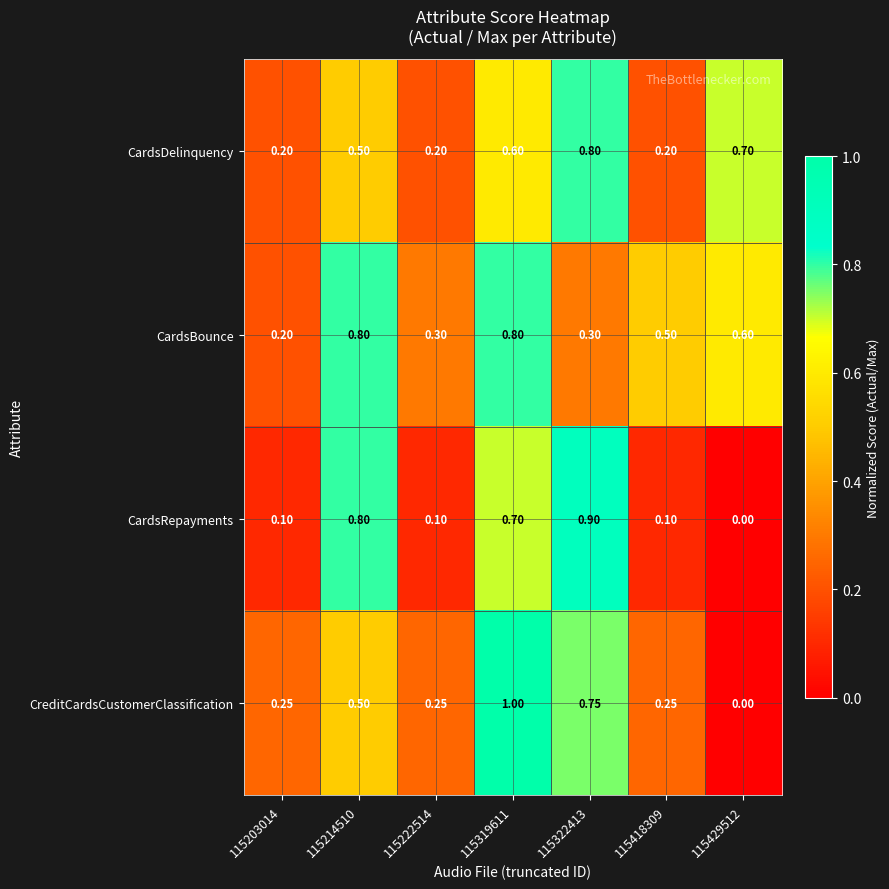

Which series has the largest range (max minus min)?

CreditCardsCustomerClassification